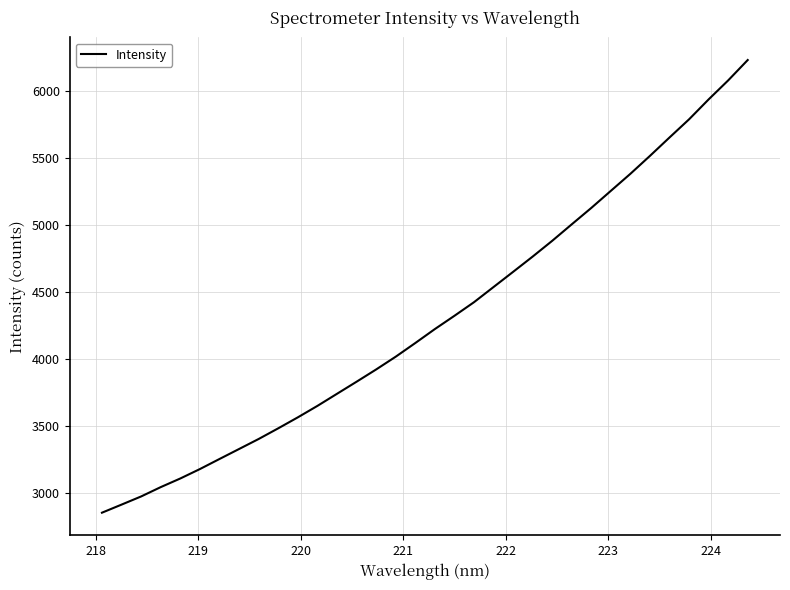

What is the difference between the maximum and minimum values?

3375.3